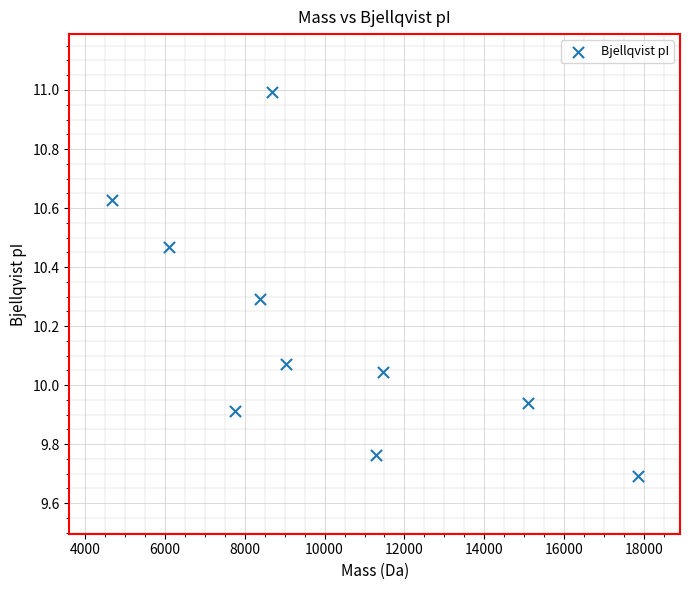

What is the average X value?

10032.4